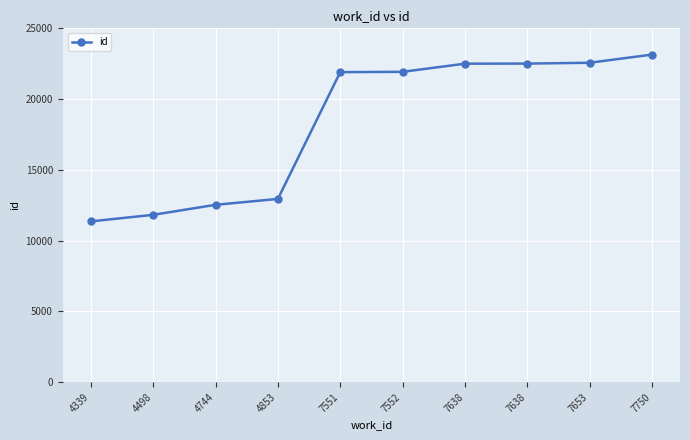

Reading left to right, what are all the values shown in this chart?

4339=11360	4498=11825	4744=12532	4853=12948	7551=21905	7552=21927	7638=22503	7638=22509	7653=22568	7750=23145